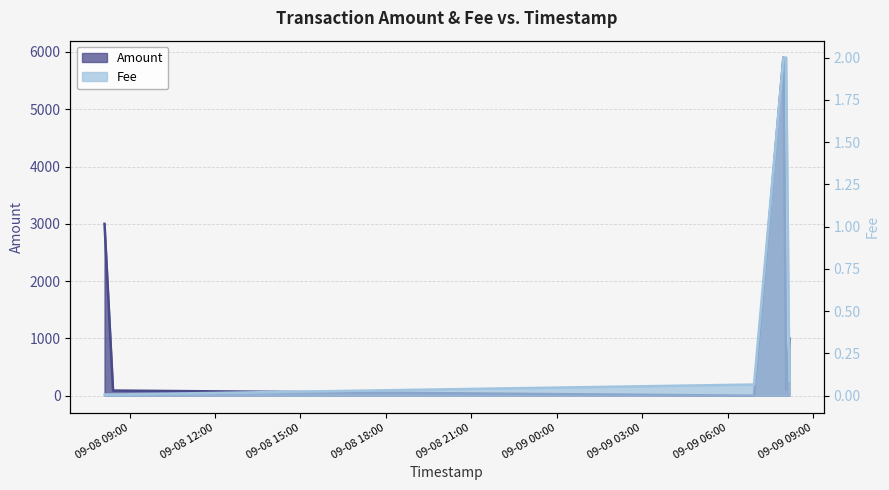

Between 2020-09-08 08:07:20 and 2020-09-08 08:31:40, which series saw the biggest shift?

Amount